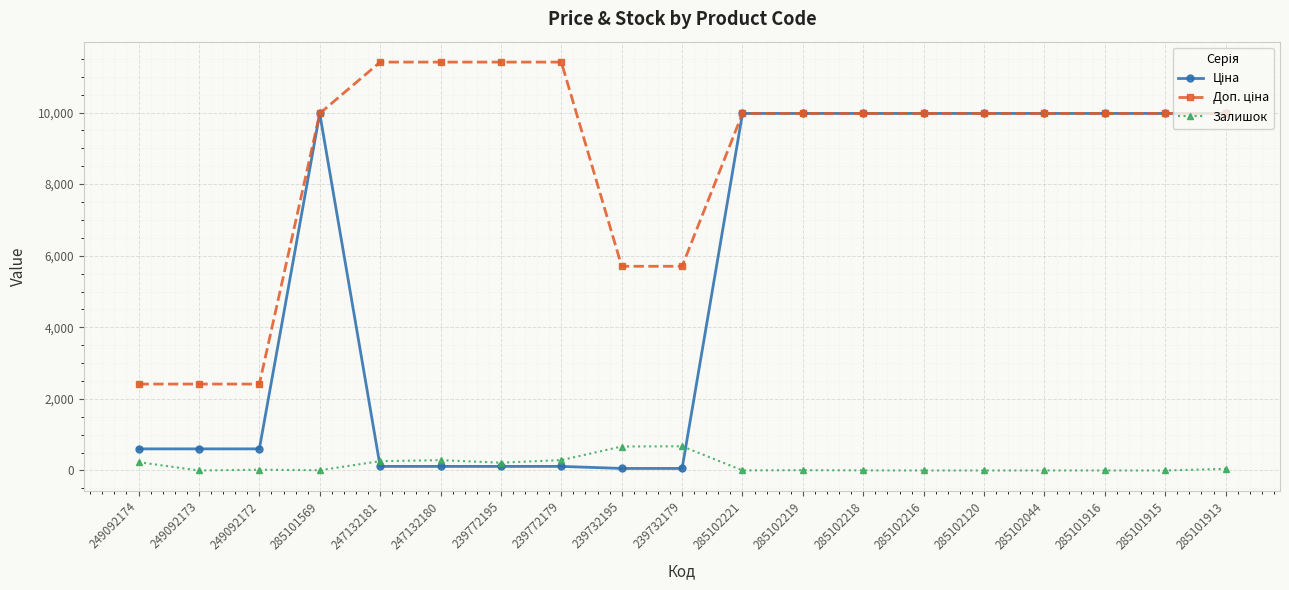

What is the total value across all series at 285101915?

19950.0